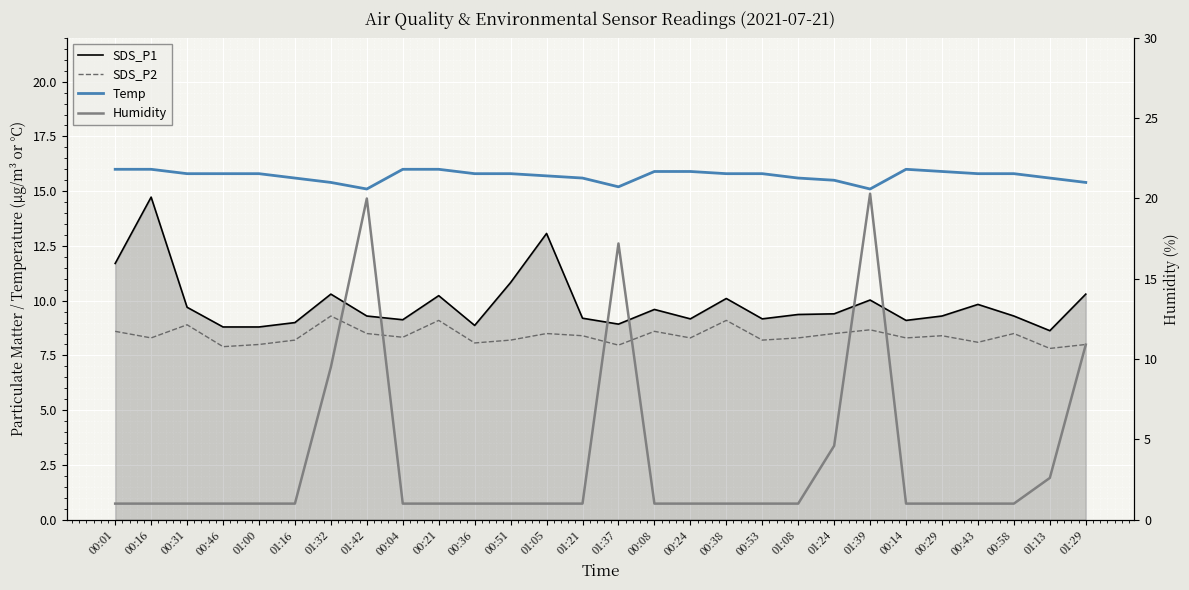

Where is SDS_P1 nearest to the value 11?

00:51